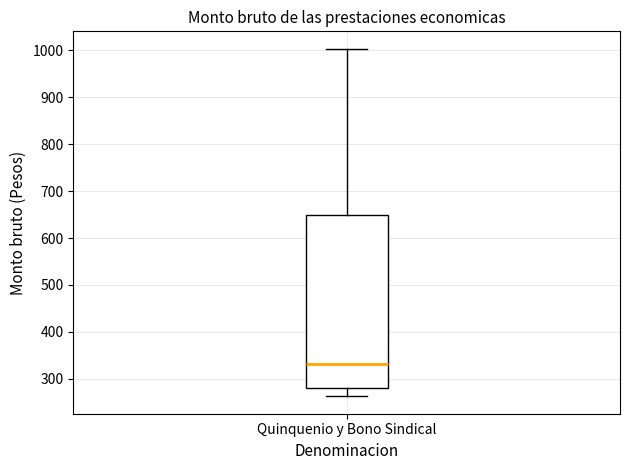

Transcribe this box plot: give where the median line is, the range the box spans, and where the two whiskers end, as read against the y-axis. The values are not printed on the chart, so give them approximately, as read against the axis.

median 330, box 280 to 650, whiskers 260 to 1000